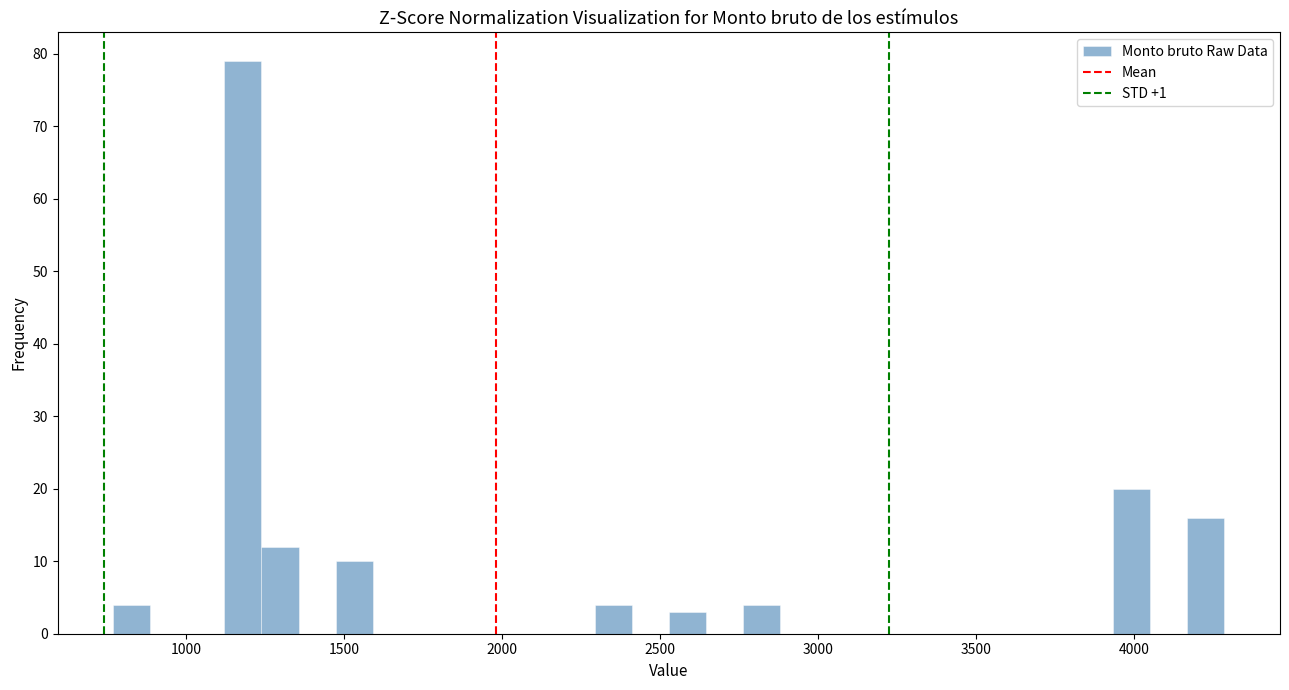

Around what value on the x-axis is the tallest bar? Give the approximate position of its centre, as read against the axis.

1200